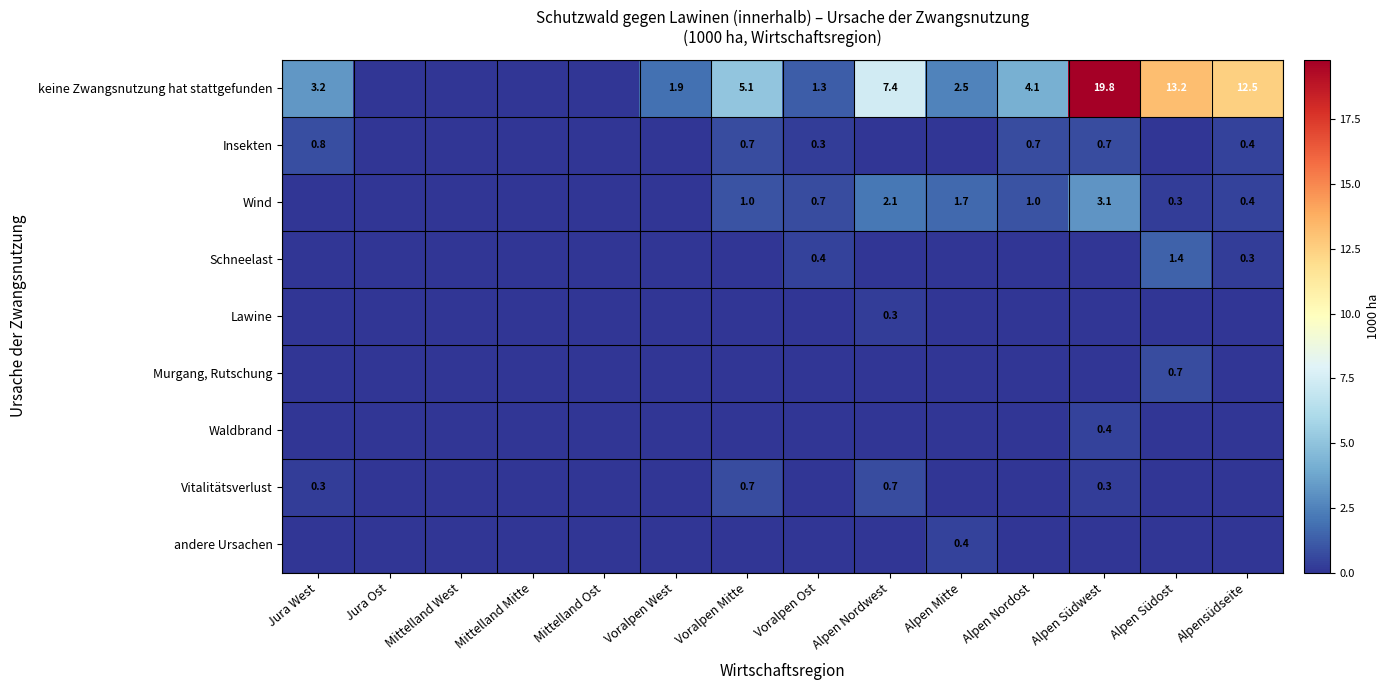

True or false: Lawine has a value of 0.3 at Alpen Nordwest.

True